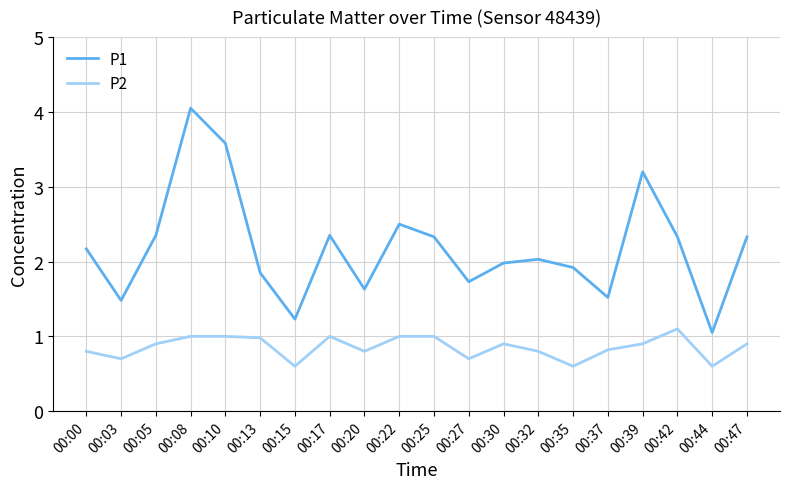

What is the difference between the maximum and second lowest values in the P2 series?

0.5